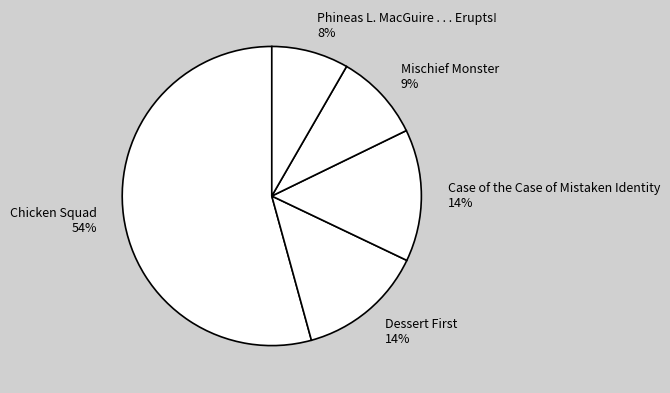

Is it true that Phineas L. MacGuire . . . Erupts! is 23% of the pie?

False